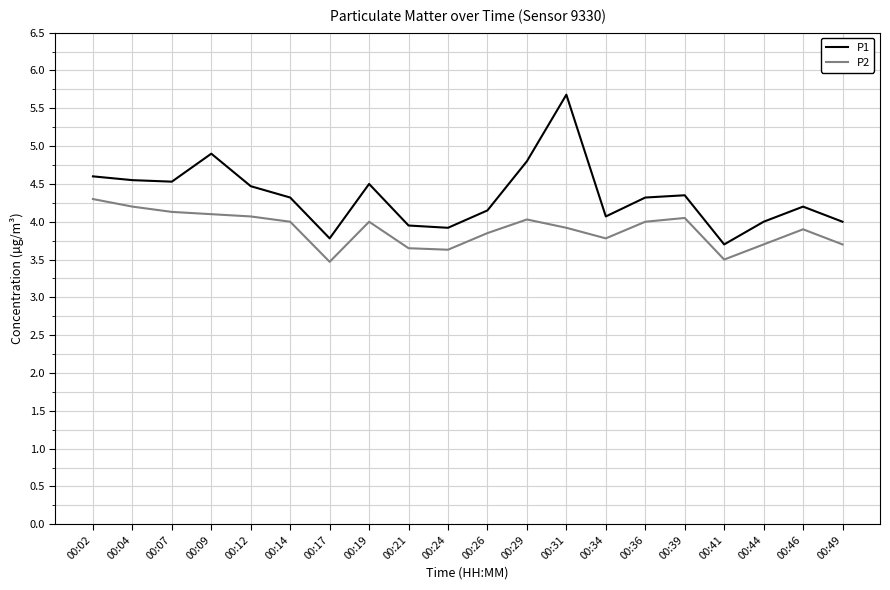

List the series in order of their overall mean, highest first.

P1, P2